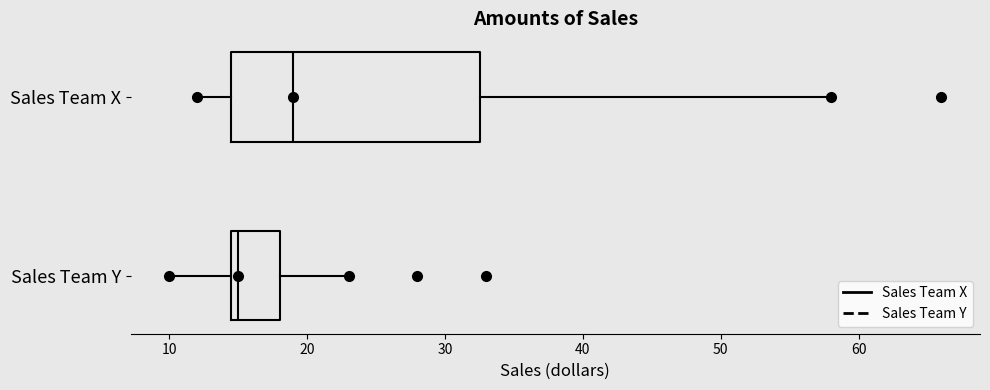

Reading bottom to top, transcribe this box plot: for each box, give where its median line is, the range the box spans, and where its two whiskers end, as read against the x-axis. The values are not printed on the chart, so give them approximately, as read against the axis.

Sales Team Y: median 15 (just right of the box's left edge), box 15 to 18, whiskers 10 to 23
Sales Team X: median 19, box 15 to 33, whiskers 12 to 58